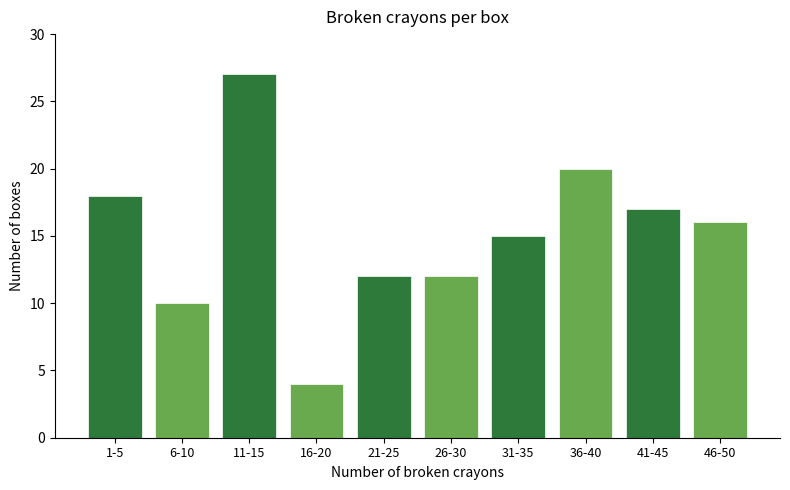

Reading right to left, transcribe all the data shown in this chart.

16	17	20	15	12	12	4	27	10	18